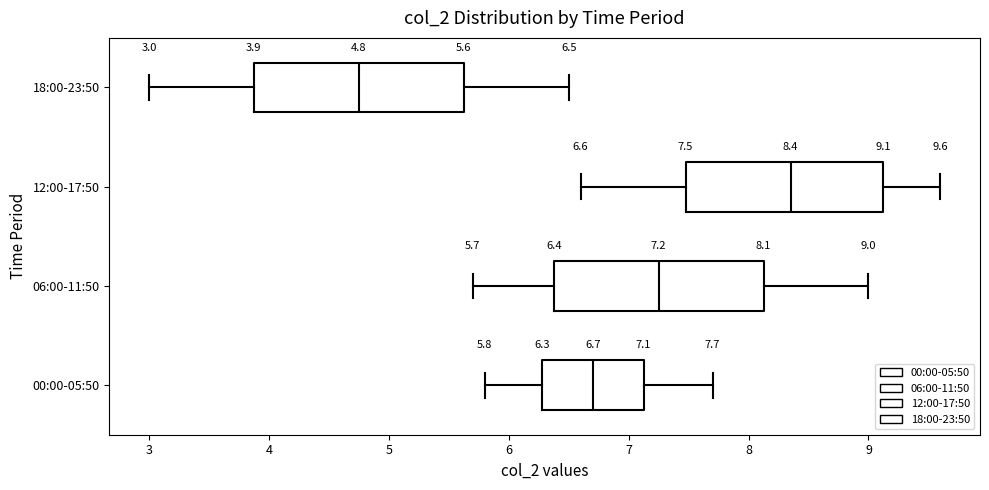

Which box has the furthest to the left median line?

18:00-23:50